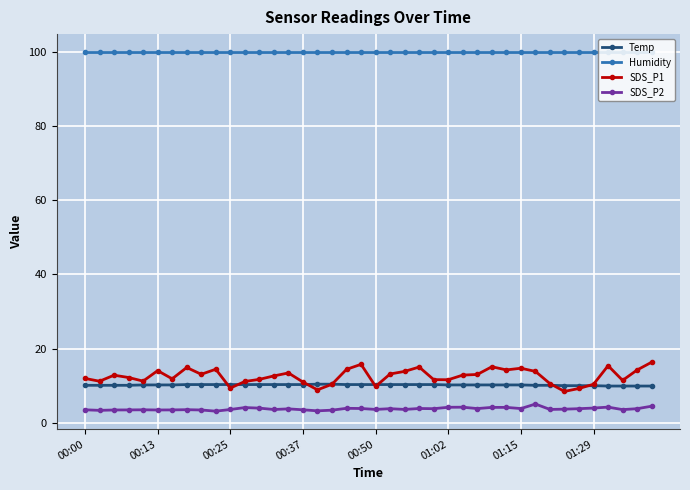

Which series has the largest total across all categories?

Humidity